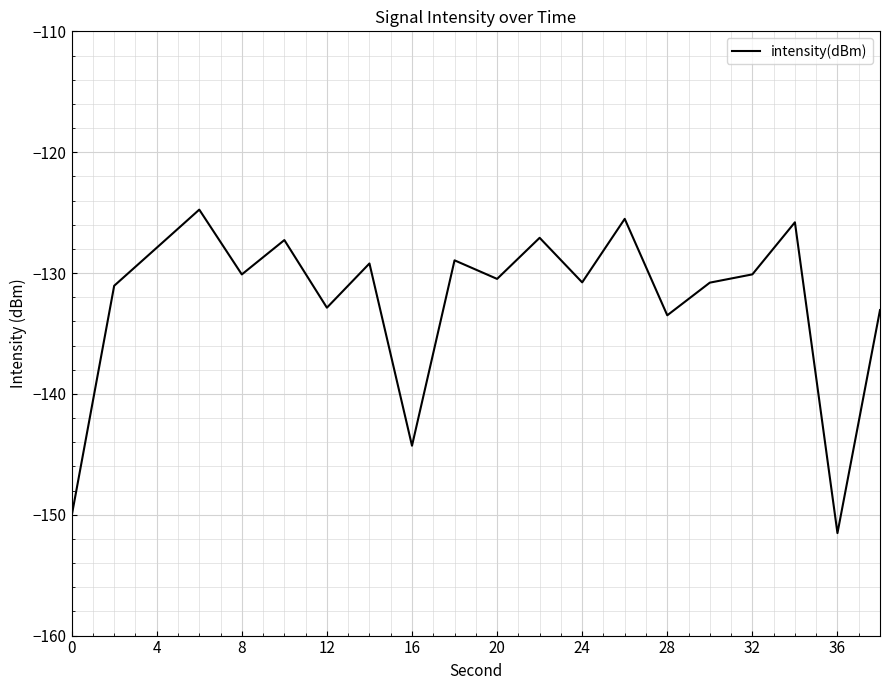

What is the smallest value displayed?

-151.5